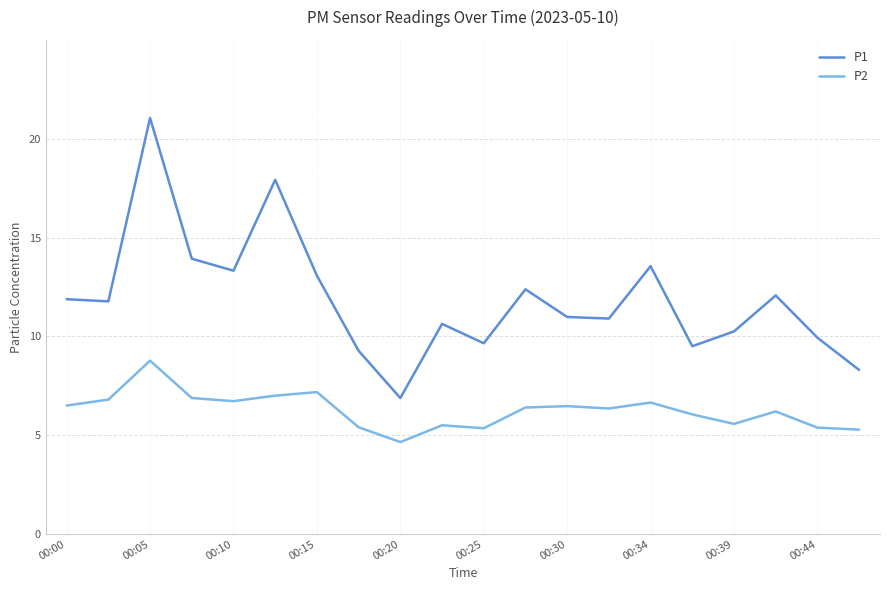

What is the maximum value shown in the chart?

21.1